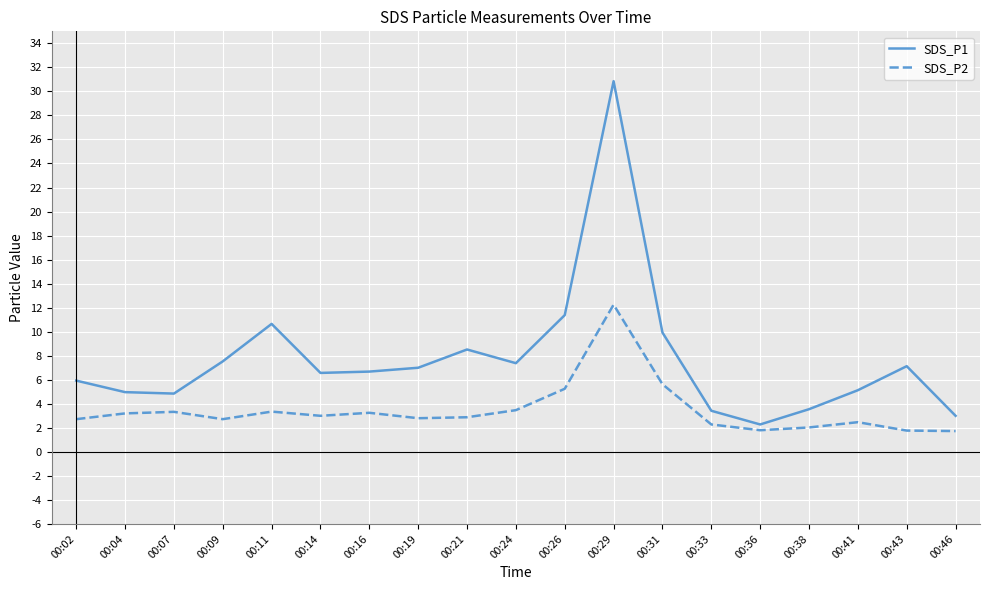

True or false: SDS_P2 has more than 0 points higher than both neighbors.

True